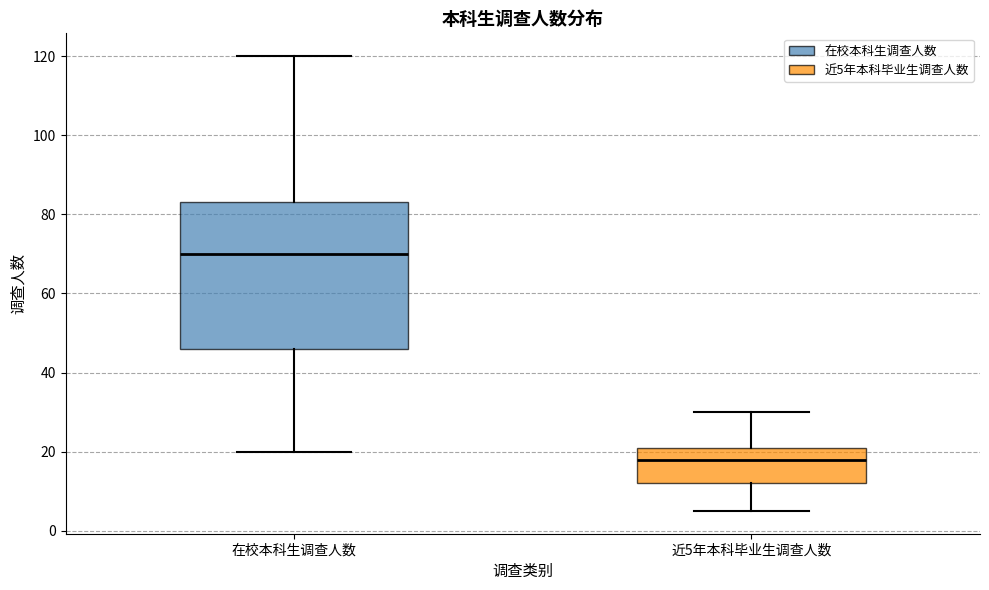

Where does the lower whisker of the box for 近5年本科毕业生调查人数 end on the y-axis? The values are not printed on the chart, so give them approximately, as read against the axis.

6